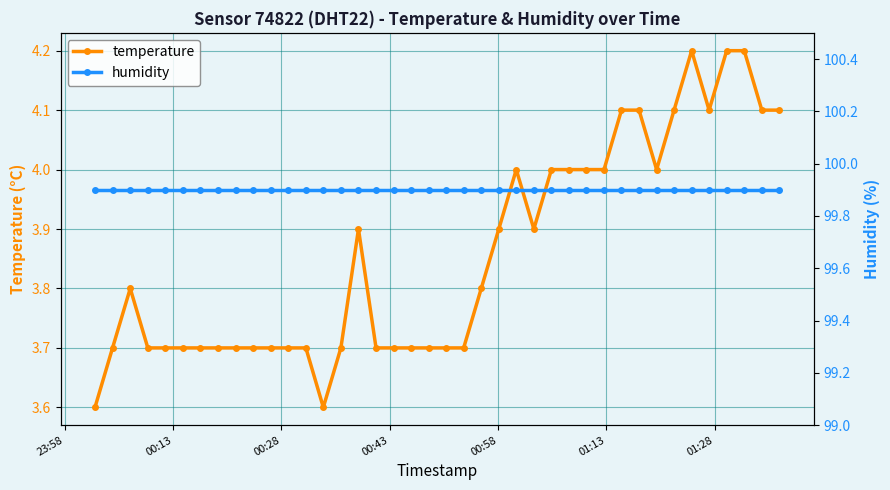

What is the value of the temperature point at the 17th from the left?

3.7